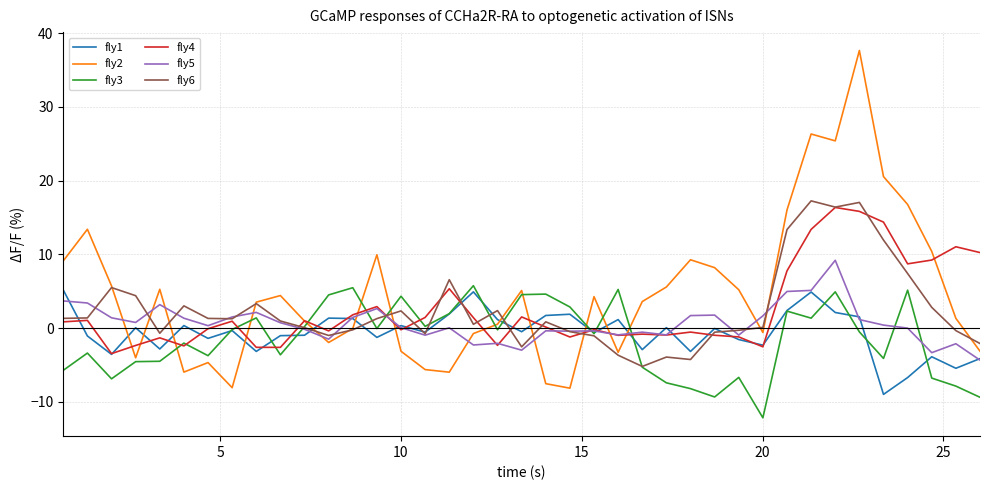

What is the smallest value displayed?

-12.2